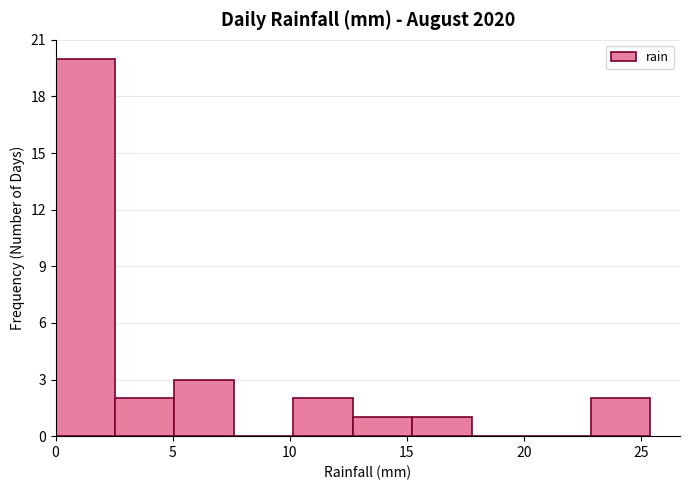

Over which range of the x-axis is the bar tallest?

0.0 to 2.5